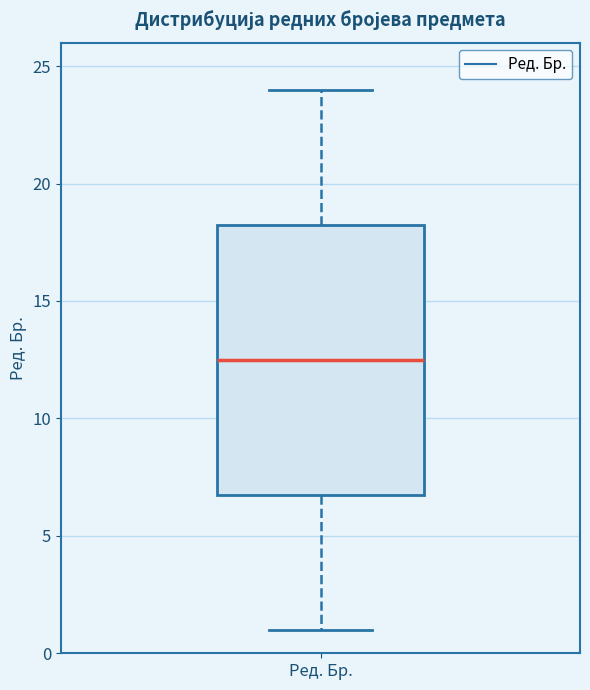

Where is the upper edge of the box for Ред. Бр. on the y-axis? The values are not printed on the chart, so give them approximately, as read against the axis.

18.5